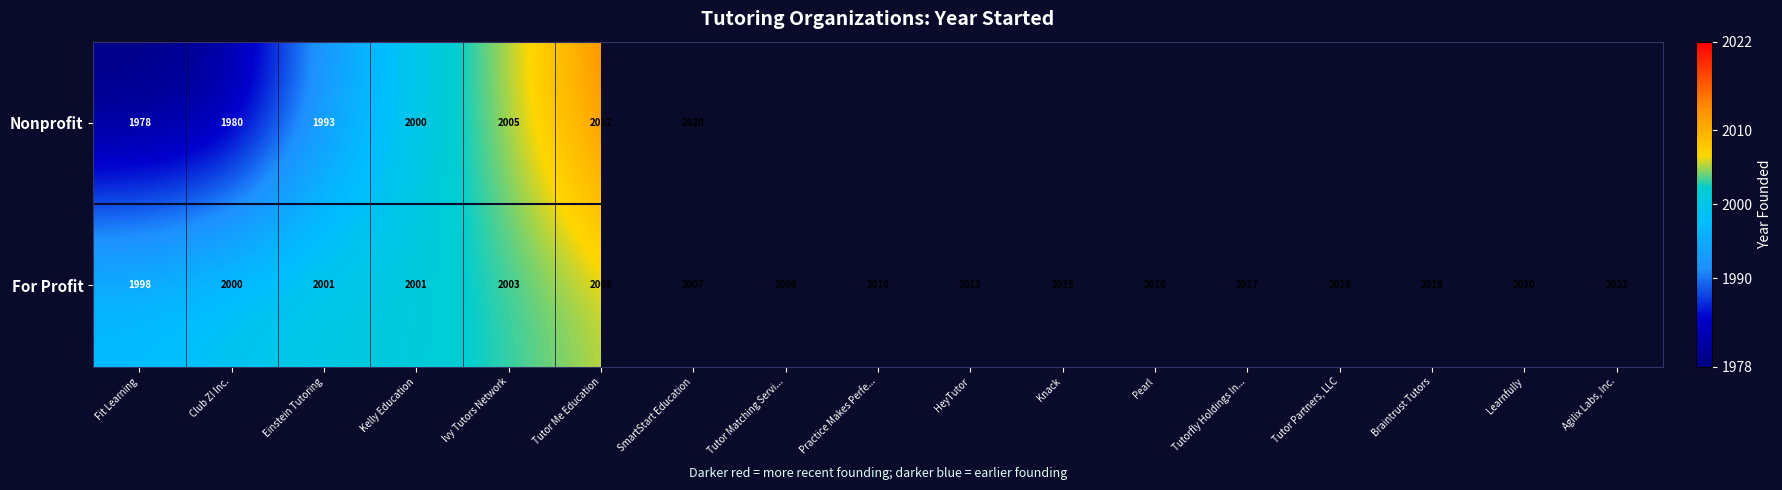

What is the highest value of the For Profit series?

2022